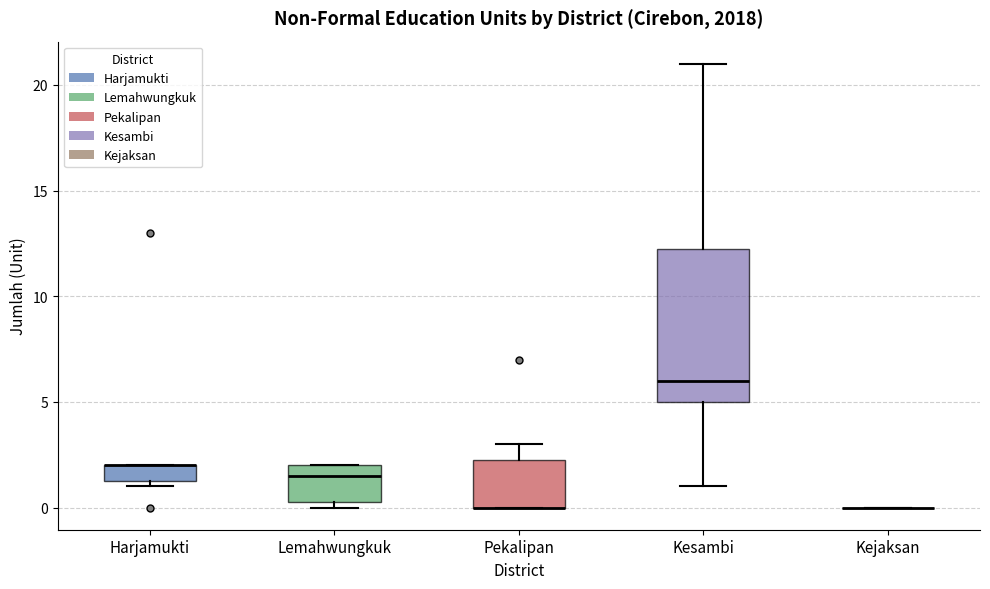

Where is the upper edge of the box for Harjamukti on the y-axis? The values are not printed on the chart, so give them approximately, as read against the axis.

2.0